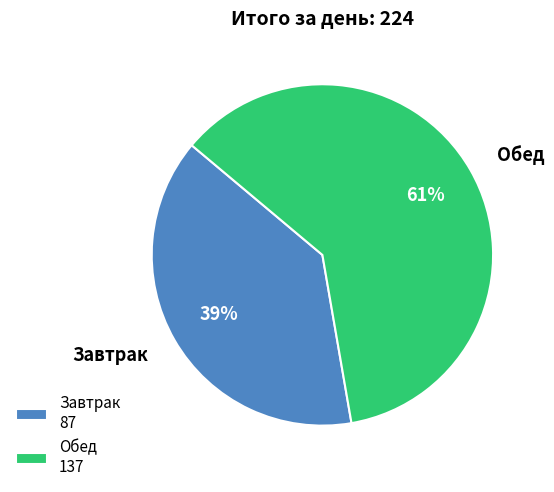

True or false: Обед accounts for 76% of the total.

False